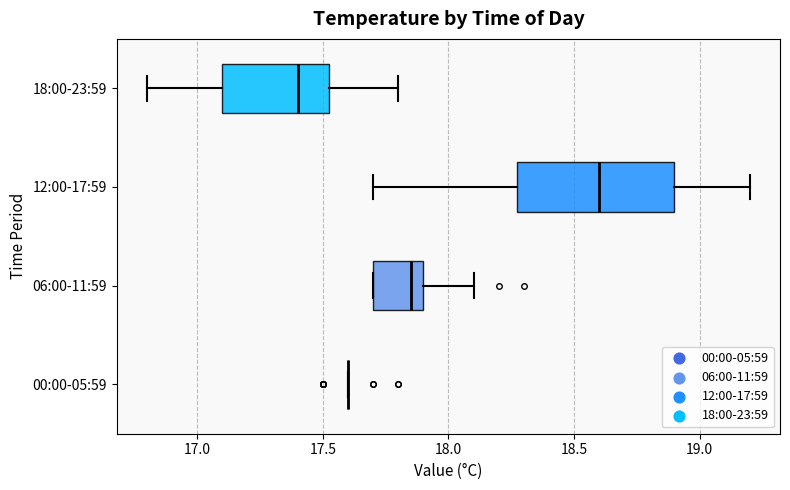

Reading bottom to top, transcribe this box plot: for each box, give where its median line is, the range the box spans, and where its two whiskers end, as read against the x-axis. The values are not printed on the chart, so give them approximately, as read against the axis.

00:00-05:59: box collapsed to a line at 17.60, whiskers 17.60 to 17.60
06:00-11:59: median 17.85, box 17.70 to 17.90, whiskers 17.70 to 18.10
12:00-17:59: median 18.60, box 18.30 to 18.90, whiskers 17.70 to 19.20
18:00-23:59: median 17.40, box 17.10 to 17.55, whiskers 16.80 to 17.80